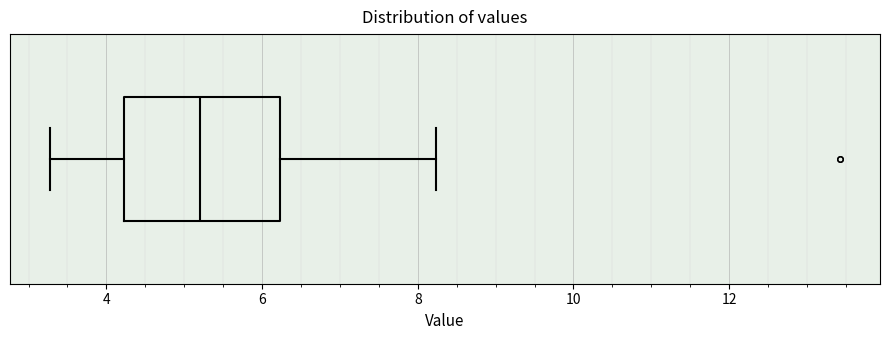

Where does the right whisker of the box end on the x-axis? The values are not printed on the chart, so give them approximately, as read against the axis.

8.2